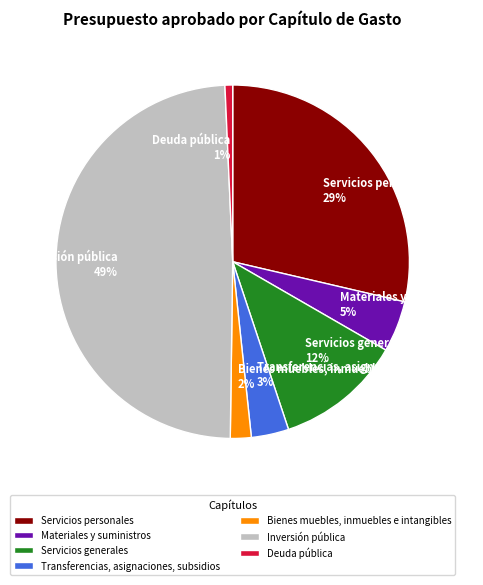

Rank the categories by value from highest to lowest.

Inversión pública, Servicios personales, Servicios generales, Materiales y suministros, Transferencias, asignaciones, subsidios, Bienes muebles, inmuebles e intangibles, Deuda pública